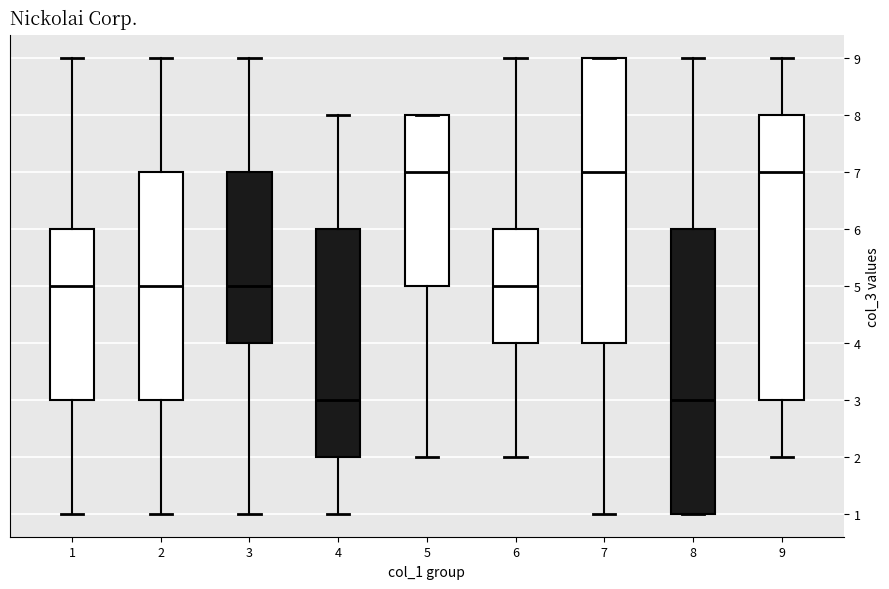

Reading left to right, transcribe this box plot: for each box, give where its median line is, the range the box spans, and where its two whiskers end, as read against the y-axis. The values are not printed on the chart, so give them approximately, as read against the axis.

1: median 5, box 3 to 6, whiskers 1 to 9
2: median 5, box 3 to 7, whiskers 1 to 9
3: median 5, box 4 to 7, whiskers 1 to 9
4: median 3, box 2 to 6, whiskers 1 to 8
5: median 7, box 5 to 8, whiskers 2 to 8
6: median 5, box 4 to 6, whiskers 2 to 9
7: median 7, box 4 to 9, whiskers 1 to 9
8: median 3, box 1 to 6, whiskers 1 to 9
9: median 7, box 3 to 8, whiskers 2 to 9